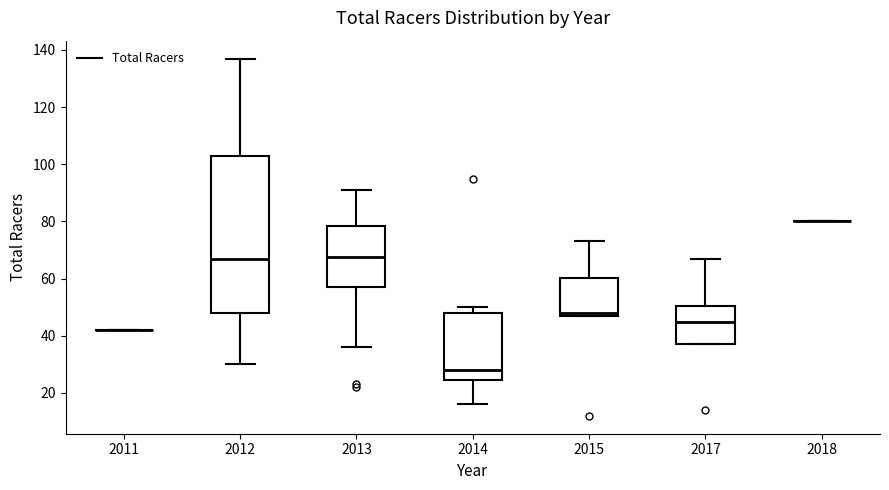

Reading left to right, transcribe this box plot: for each box, give where its median line is, the range the box spans, and where its two whiskers end, as read against the y-axis. The values are not printed on the chart, so give them approximately, as read against the axis.

2011: box collapsed to a line at 42, whiskers 42 to 42
2012: median 68, box 48 to 104, whiskers 30 to 138
2013: median 68, box 58 to 78, whiskers 36 to 92
2014: median 28, box 24 to 48, whiskers 16 to 50
2015: median 48 (just above the box's lower edge), box 48 to 60, whiskers 48 to 74
2017: median 46, box 38 to 50, whiskers 38 to 68
2018: box collapsed to a line at 80, whiskers 80 to 80